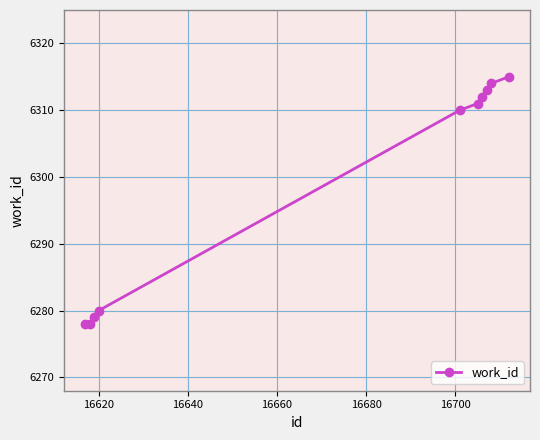

What is the sum of all values?

62990